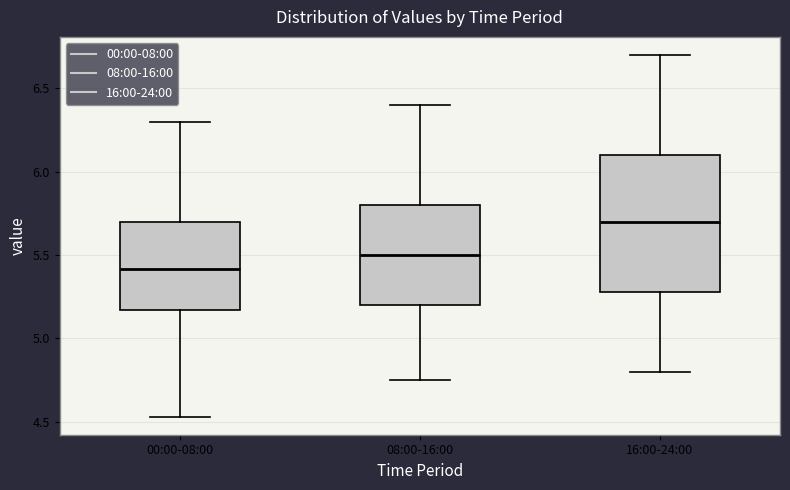

Comparing the boxes themselves (not the whiskers), which one is the tallest?

16:00-24:00